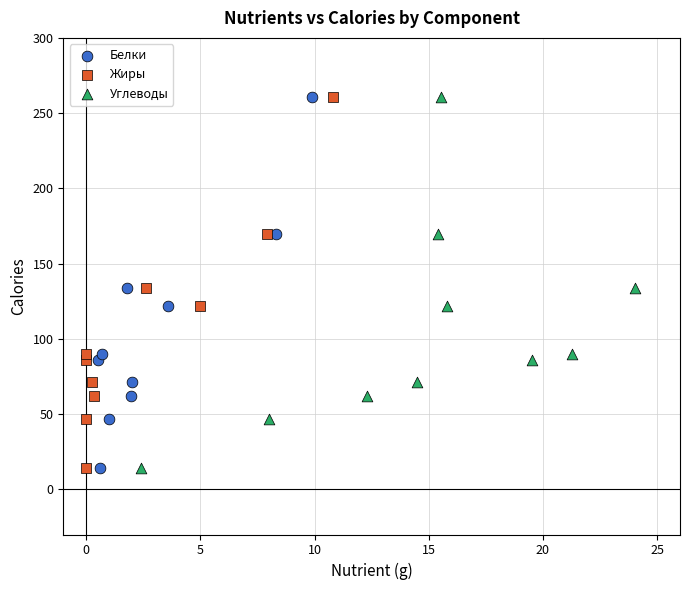

What are all the series names shown in the legend?

Белки, Жиры, Углеводы